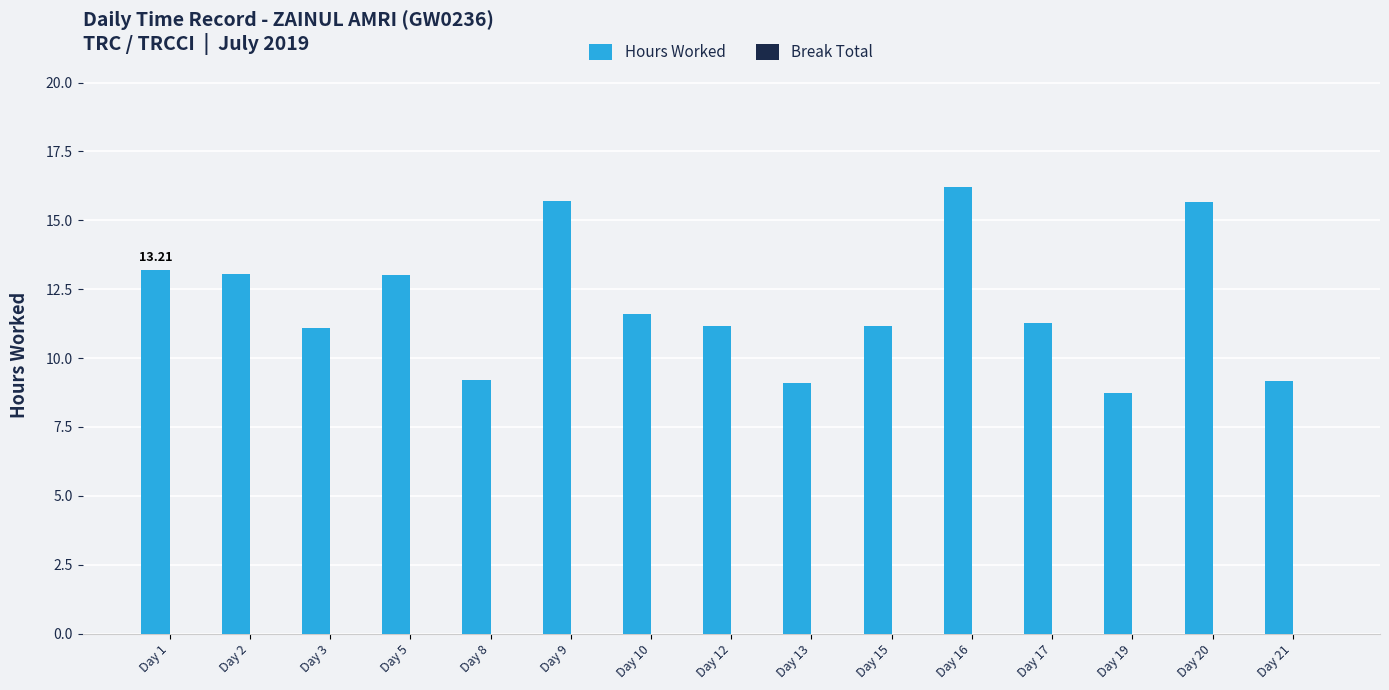

Between Day 10 and Day 21, which is larger?

Day 10